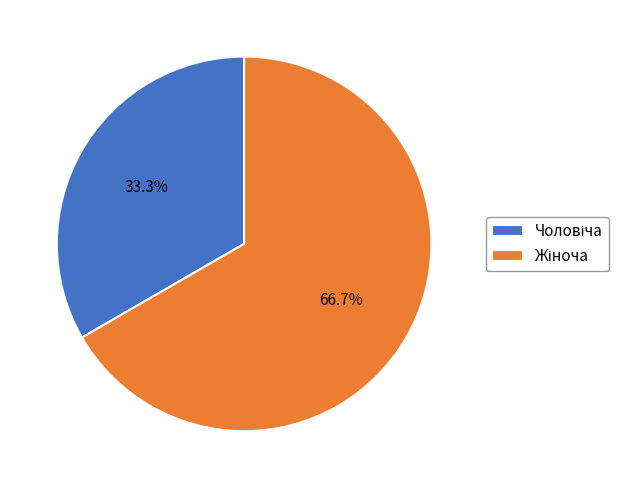

Is there a majority slice in this chart?

Yes